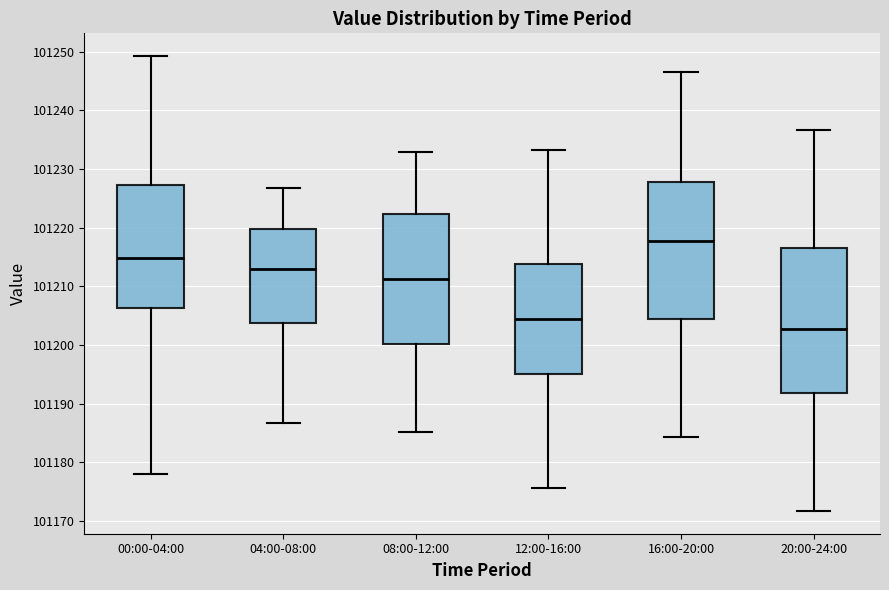

Reading left to right, transcribe this box plot: for each box, give where its median line is, the range the box spans, and where its two whiskers end, as read against the y-axis. The values are not printed on the chart, so give them approximately, as read against the axis.

00:00-04:00: median 101215, box 101206 to 101227, whiskers 101178 to 101249
04:00-08:00: median 101213, box 101204 to 101220, whiskers 101187 to 101227
08:00-12:00: median 101211, box 101200 to 101222, whiskers 101185 to 101233
12:00-16:00: median 101204, box 101195 to 101214, whiskers 101176 to 101233
16:00-20:00: median 101218, box 101205 to 101228, whiskers 101184 to 101247
20:00-24:00: median 101203, box 101192 to 101217, whiskers 101172 to 101237